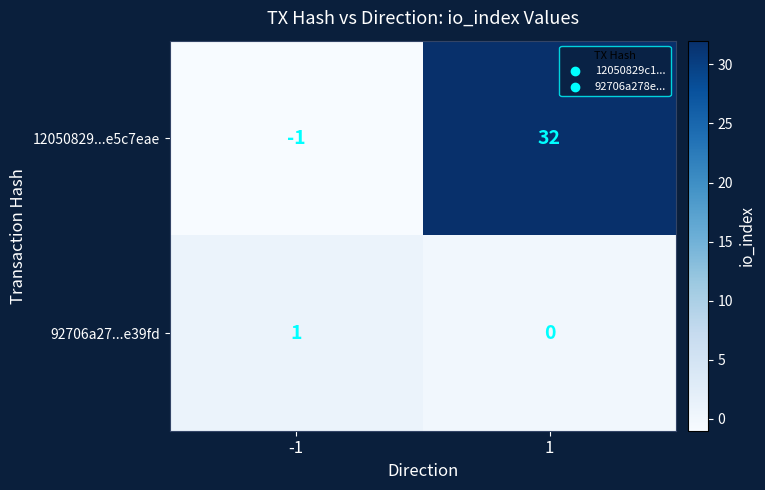

Rank the series by their average value, from lowest to highest.

92706a27...e39fd, 12050829...e5c7eae